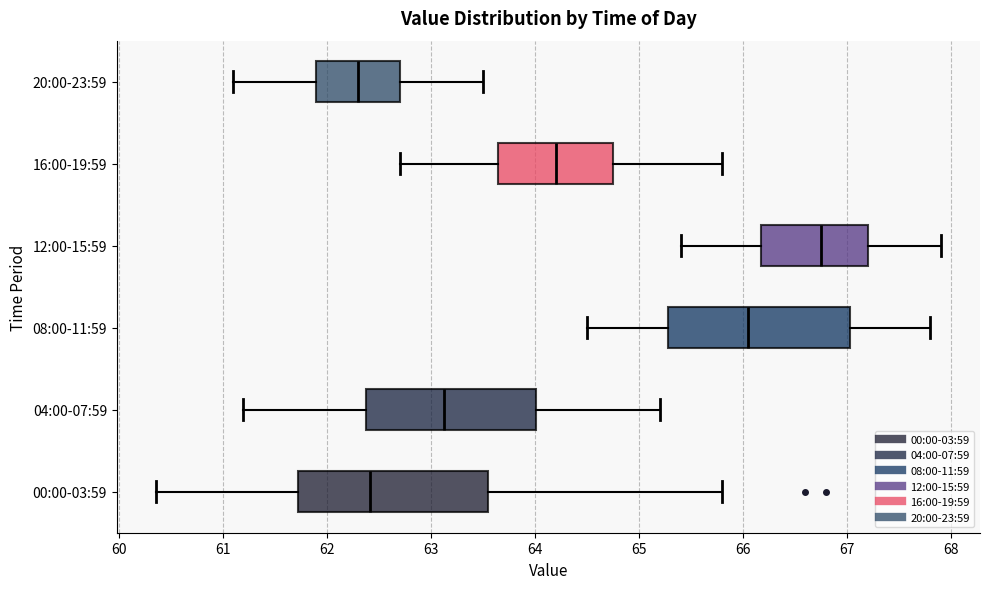

Which box has the furthest to the right median line?

12:00-15:59